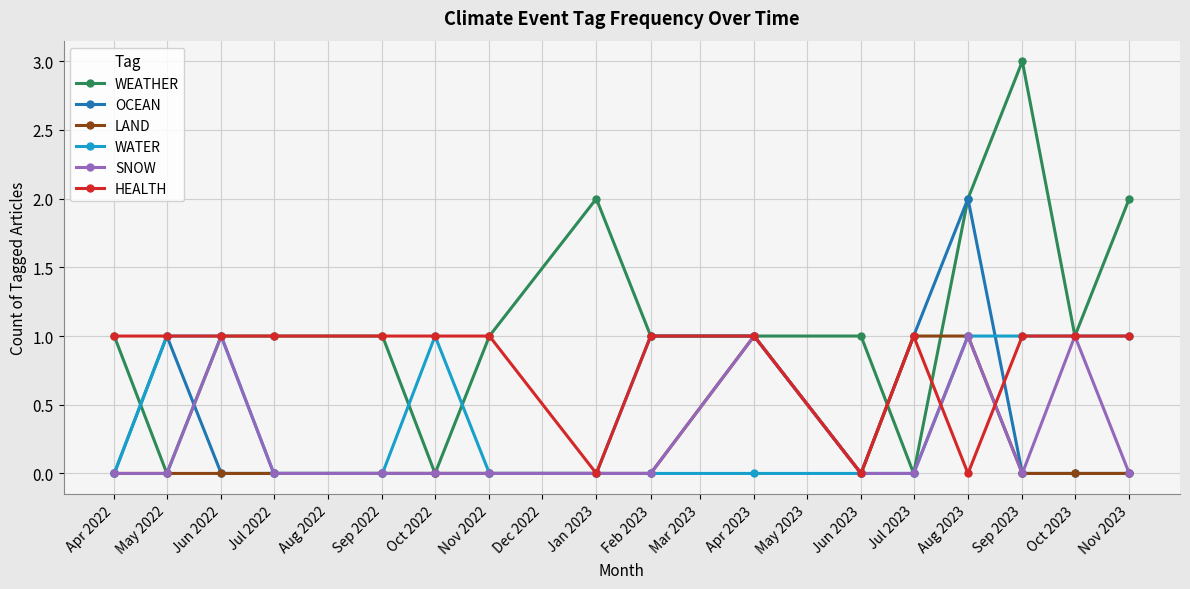

Count the WATER values in the range 0 to 1.

16